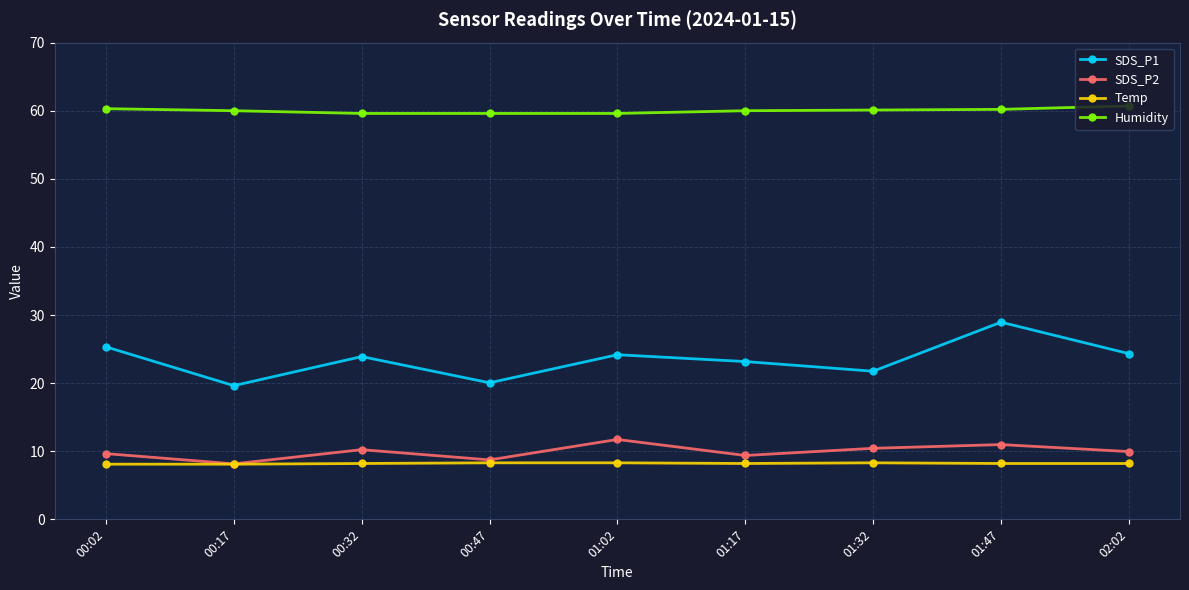

What is the sum of all Humidity values?

540.1